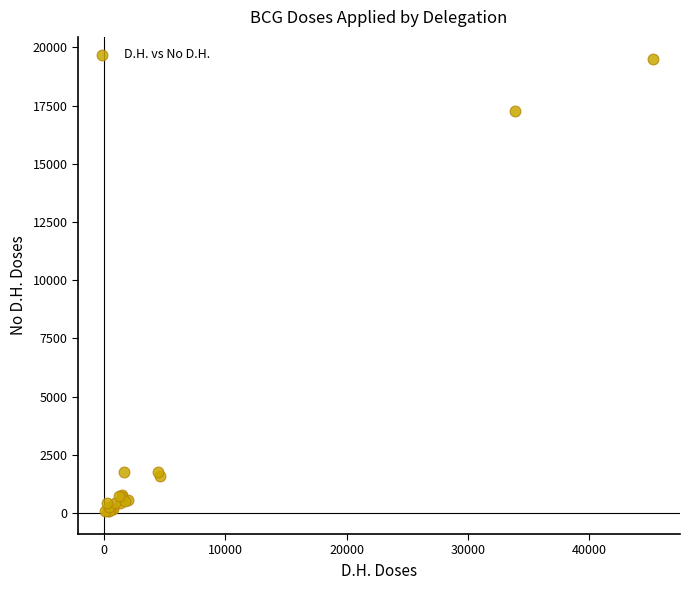

What Y value in the scatter plot is closest to 9775?

17283